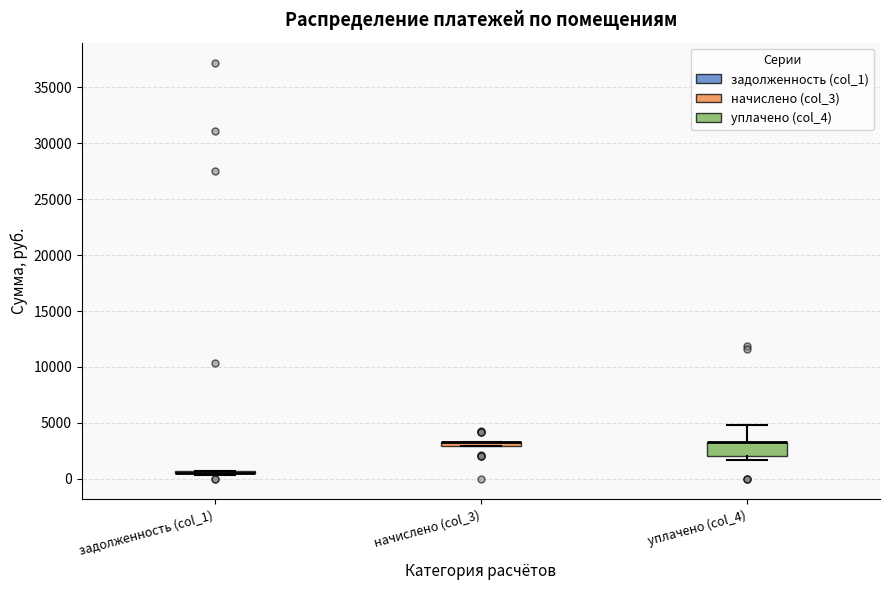

Comparing the boxes themselves (not the whiskers), which one is the tallest?

уплачено (col_4)